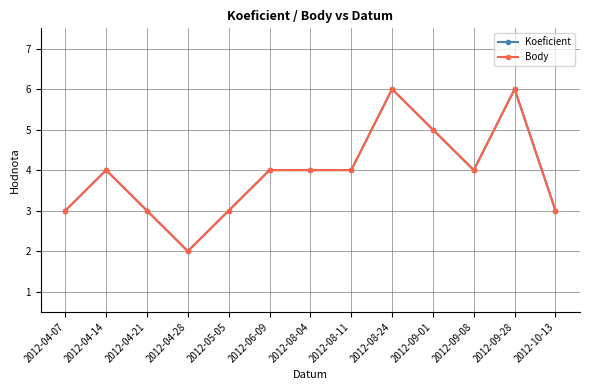

Is this an area chart (filled region under the line)?

No